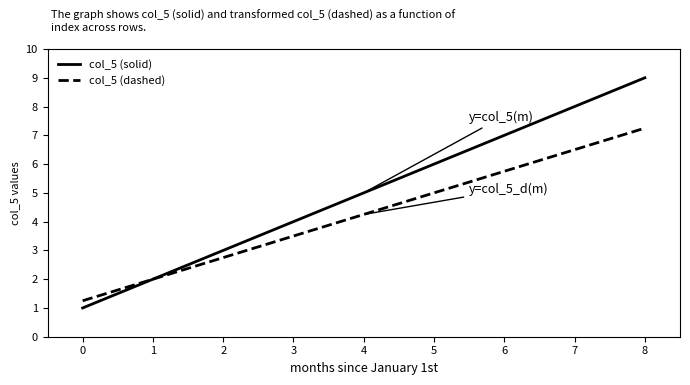

Where does the col_5 (dashed) series first go above 4?

4